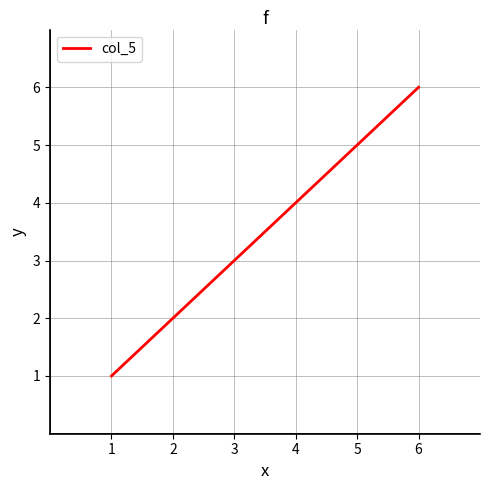

How many lines are shown in the chart?

1